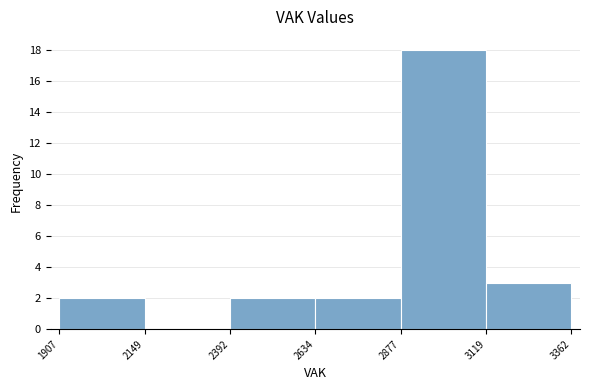

Reading left to right, transcribe this chart: for each bar, give the range it covers on the x-axis and its height. The values are not printed on the chart, so give them approximately, as read against the axis.

1907 to 2149: 2
2149 to 2392: 0
2392 to 2634: 2
2634 to 2877: 2
2877 to 3119: 18
3119 to 3362: 3